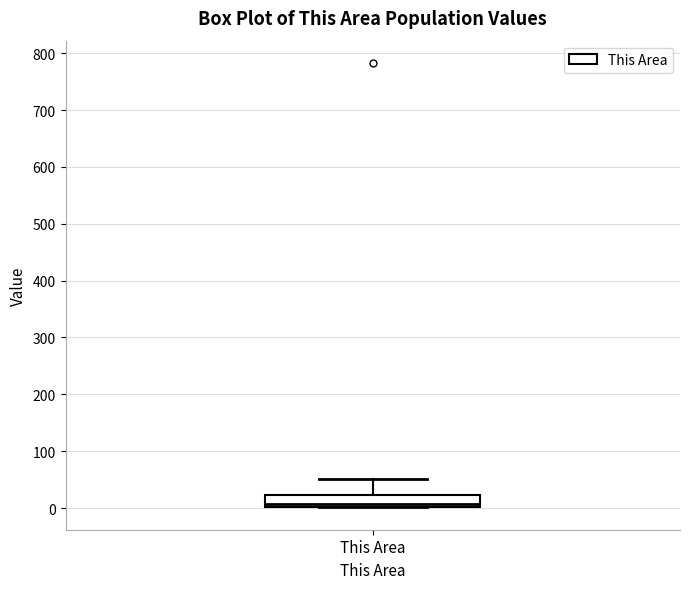

Read this box plot against the y-axis: the position of the median line, the range covered by the box, and the ends of both whiskers. The values are not printed on the chart, so give them approximately, as read against the axis.

median 10, box 0 to 20, whiskers 0 to 50